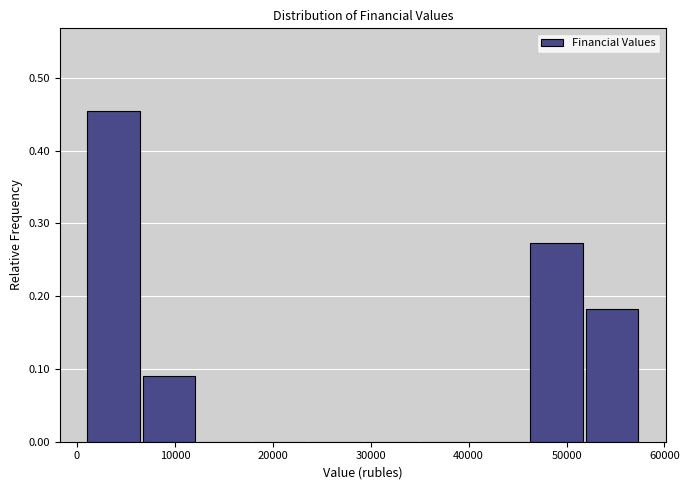

Which range on the x-axis has the tallest bar?

1000 to 7000